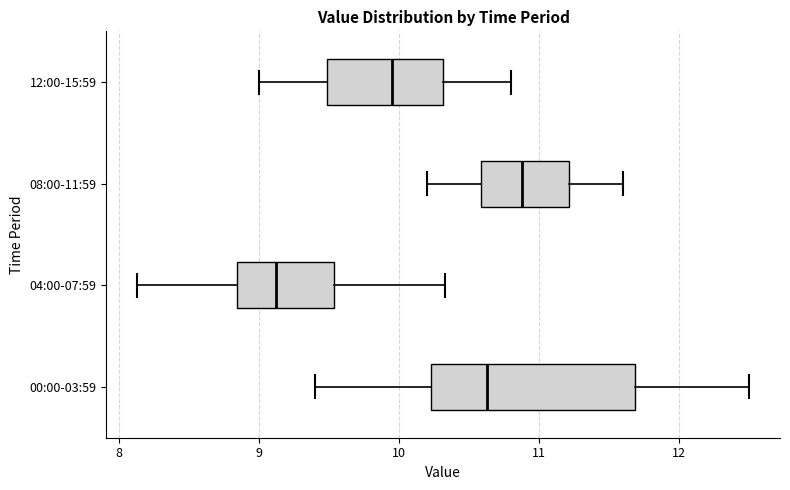

Where does the median line of the box for 12:00-15:59 sit on the x-axis? The values are not printed on the chart, so give them approximately, as read against the axis.

10.0